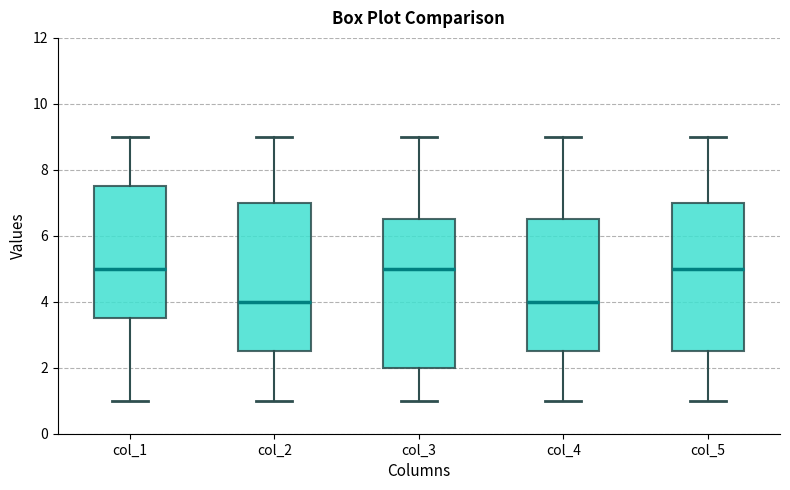

Reading left to right, transcribe this box plot: for each box, give where its median line is, the range the box spans, and where its two whiskers end, as read against the y-axis. The values are not printed on the chart, so give them approximately, as read against the axis.

col_1: median 5.0, box 3.6 to 7.6, whiskers 1.0 to 9.0
col_2: median 4.0, box 2.6 to 7.0, whiskers 1.0 to 9.0
col_3: median 5.0, box 2.0 to 6.6, whiskers 1.0 to 9.0
col_4: median 4.0, box 2.6 to 6.6, whiskers 1.0 to 9.0
col_5: median 5.0, box 2.6 to 7.0, whiskers 1.0 to 9.0